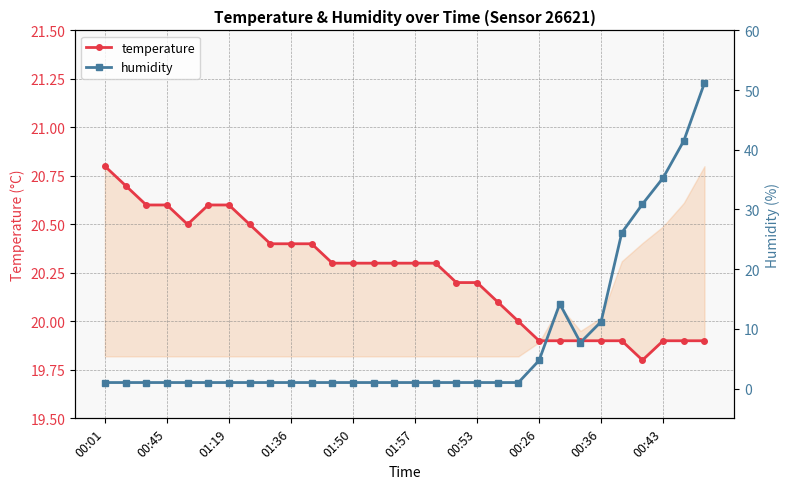

Which has a higher value, 15 or 26?

15